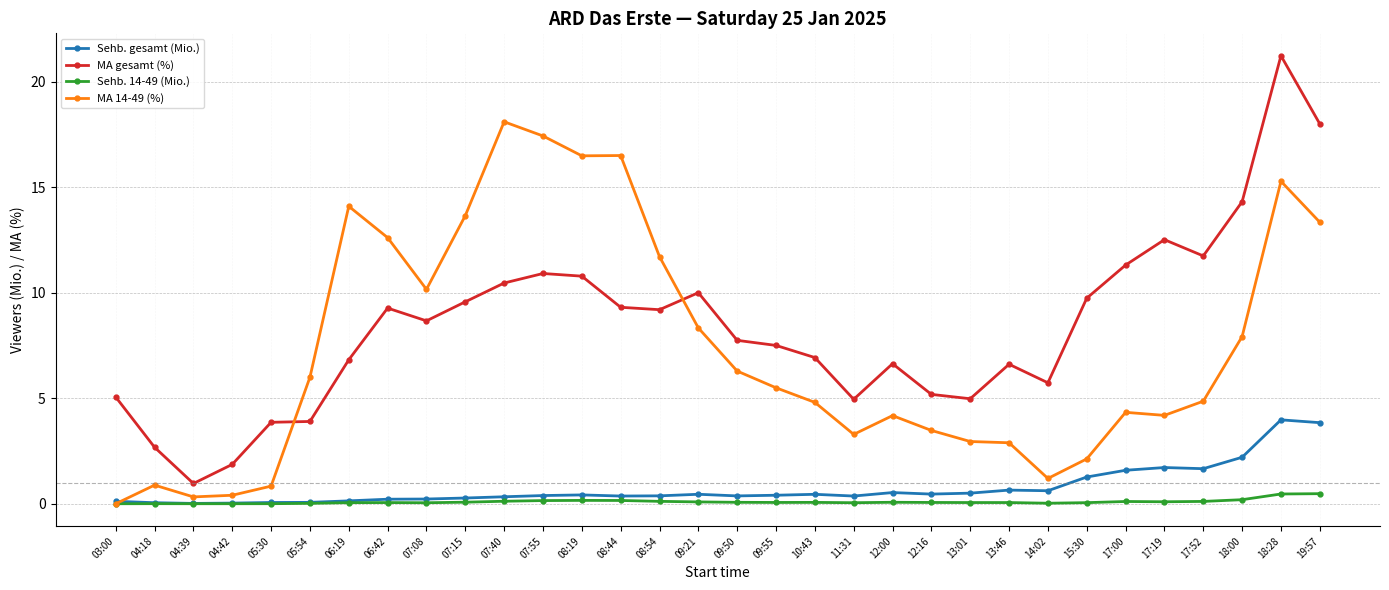

What is the label of the 4th point from the left?

04:42